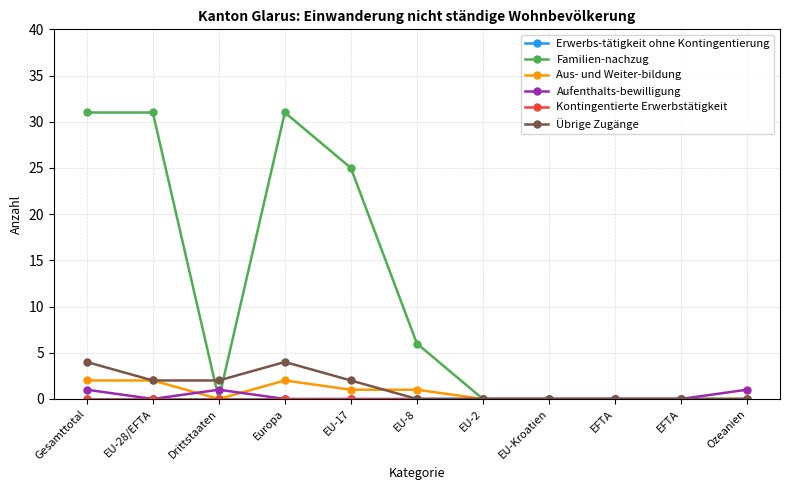

The Familien-nachzug series shows 16 at Ozeanien. True or false?

False